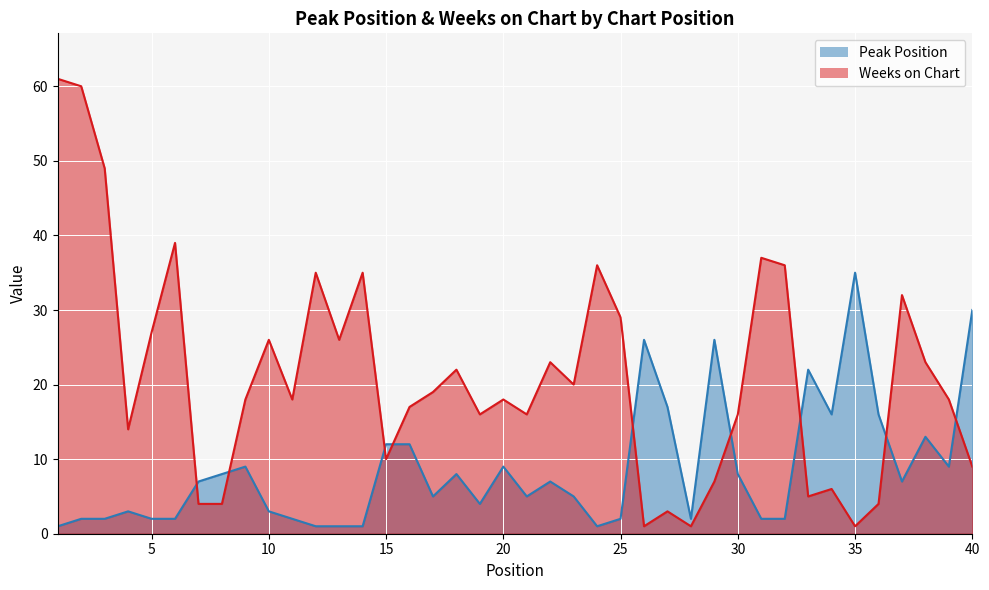

True or false: Peak Position has more than 0 points higher than both neighbors.

True